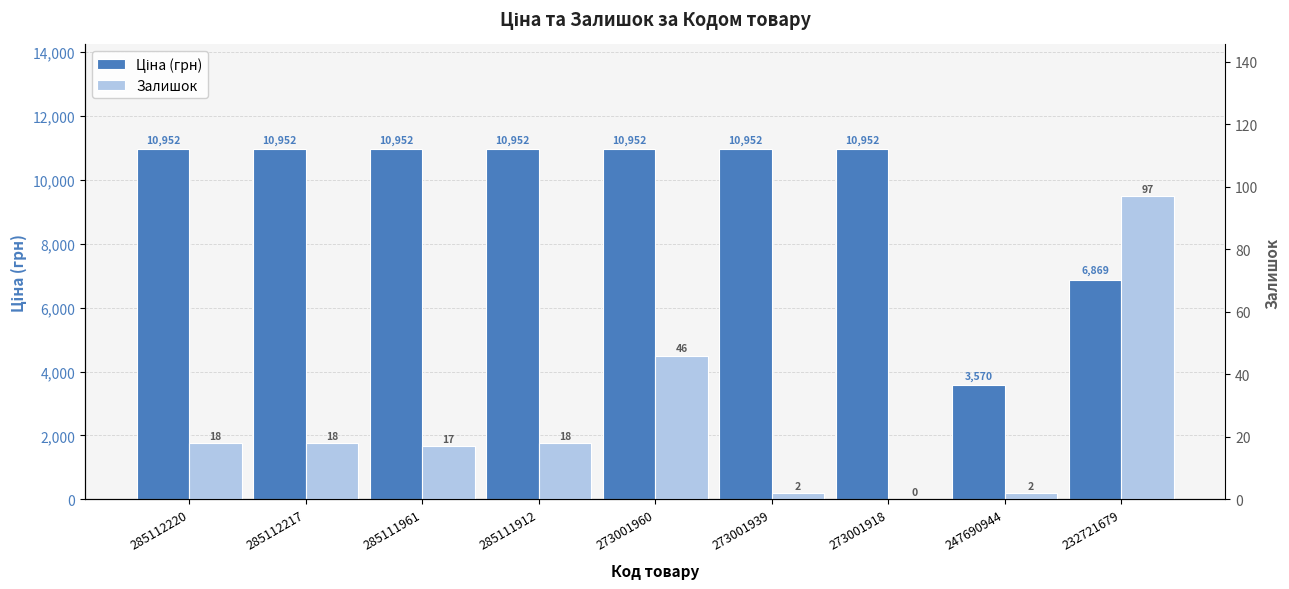

At which category is the sum across all series the highest?

273001960